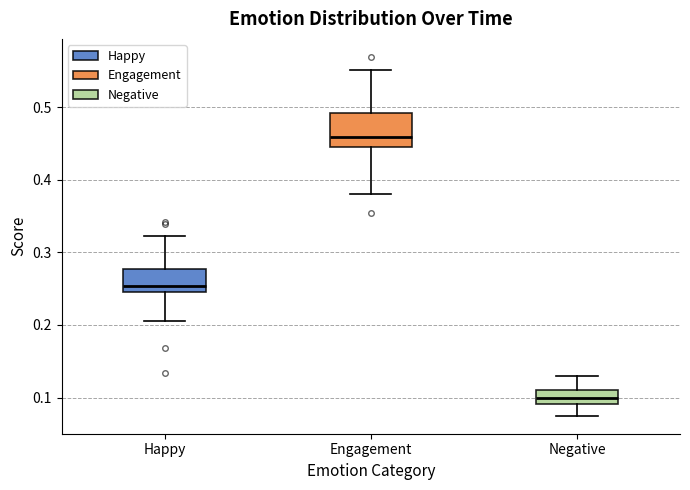

Which box's median line is the highest?

Engagement